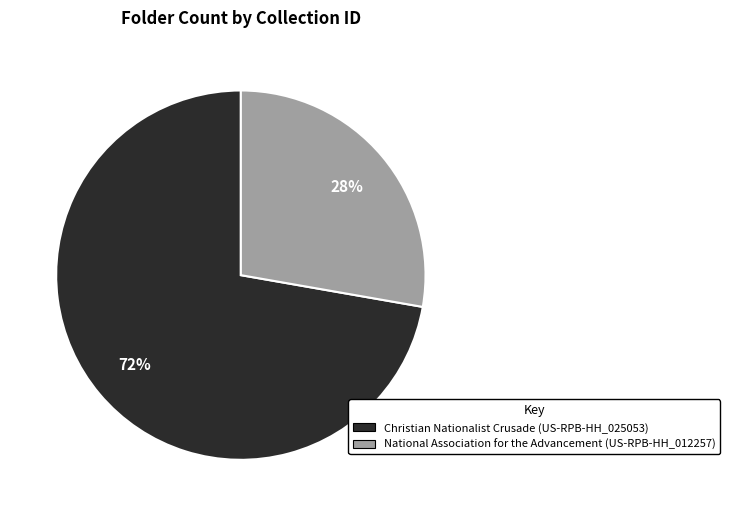

To the nearest percent, what is the average slice percentage?

50%